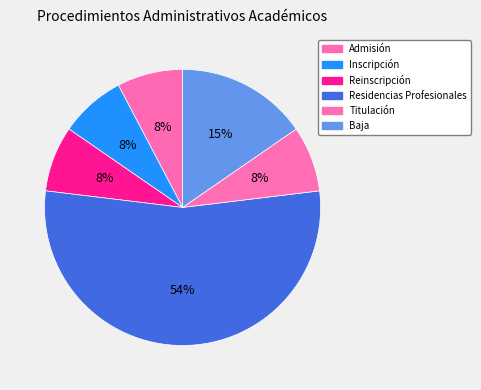

To the nearest percent, what is the average slice percentage?

17%